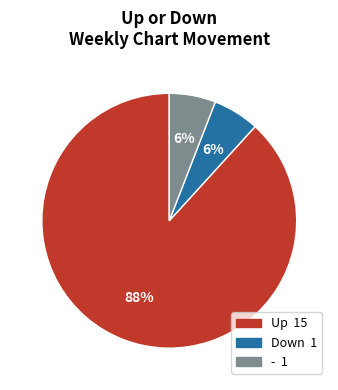

Do - 1 and Up 15 together represent more than half of the pie?

Yes